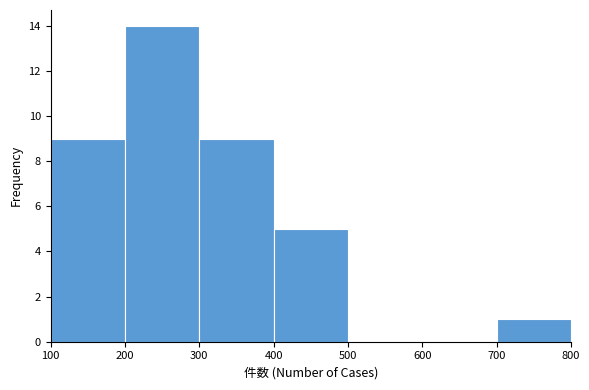

Reading left to right, transcribe this chart: for each bar, give the range it covers on the x-axis and its height. The values are not printed on the chart, so give them approximately, as read against the axis.

100 to 200: 9
200 to 300: 14
300 to 400: 9
400 to 500: 5
500 to 600: 0
600 to 700: 0
700 to 800: 1